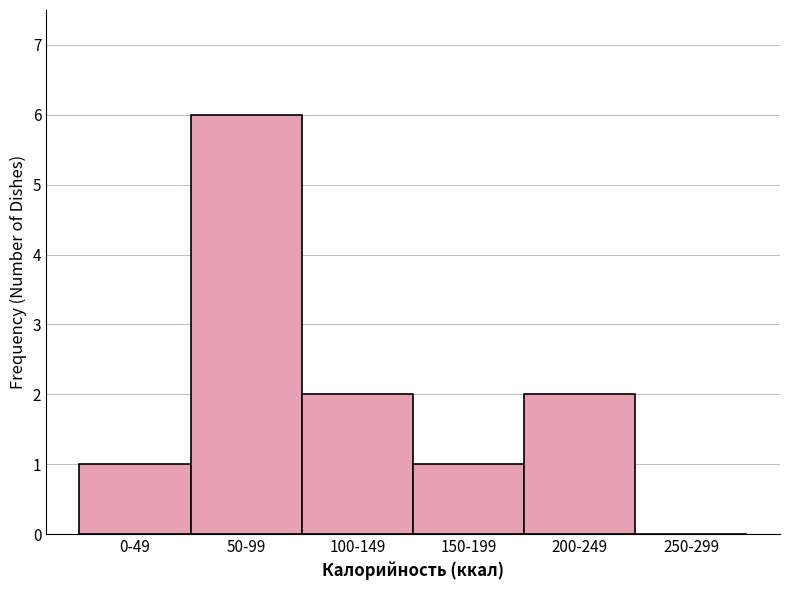

Reading left to right, transcribe all the data shown in this chart.

0-49=1	50-99=6	100-149=2	150-199=1	200-249=2	250-299=0